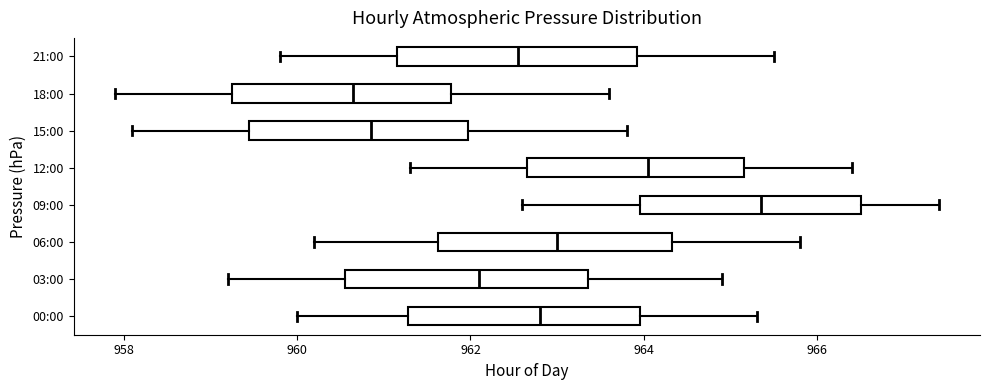

Reading bottom to top, transcribe this box plot: for each box, give where its median line is, the range the box spans, and where its two whiskers end, as read against the x-axis. The values are not printed on the chart, so give them approximately, as read against the axis.

00:00: median 962.8, box 961.2 to 964.0, whiskers 960.0 to 965.4
03:00: median 962.2, box 960.6 to 963.4, whiskers 959.2 to 965.0
06:00: median 963.0, box 961.6 to 964.4, whiskers 960.2 to 965.8
09:00: median 965.4, box 964.0 to 966.6, whiskers 962.6 to 967.4
12:00: median 964.0, box 962.6 to 965.2, whiskers 961.4 to 966.4
15:00: median 960.8, box 959.4 to 962.0, whiskers 958.2 to 963.8
18:00: median 960.6, box 959.2 to 961.8, whiskers 958.0 to 963.6
21:00: median 962.6, box 961.2 to 964.0, whiskers 959.8 to 965.6